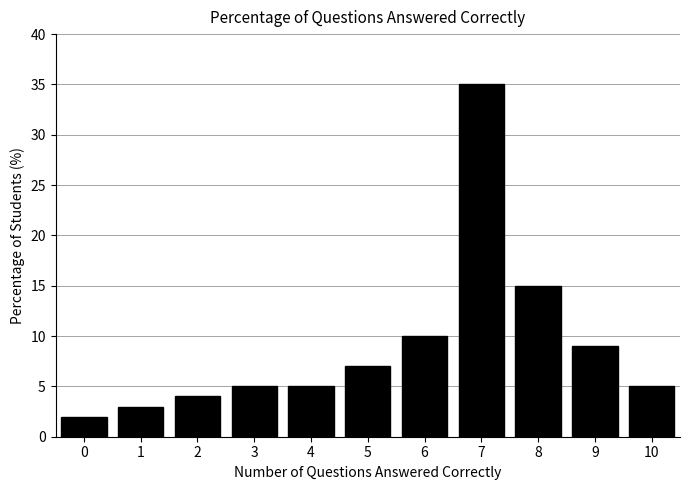

Reading left to right, transcribe all the data shown in this chart.

2	3	4	5	5	7	10	35	15	9	5